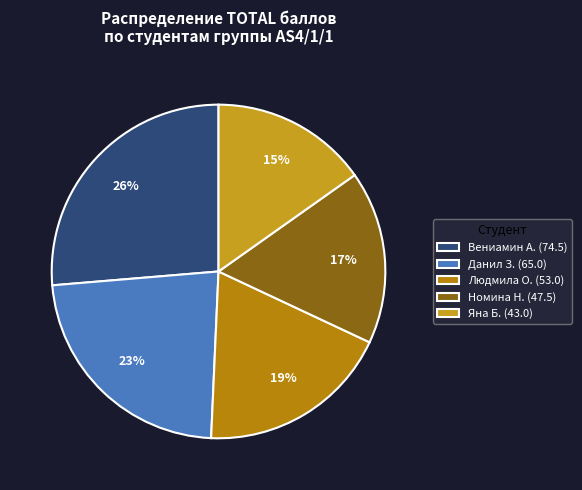

Which slice is the smallest?

Яна Б.